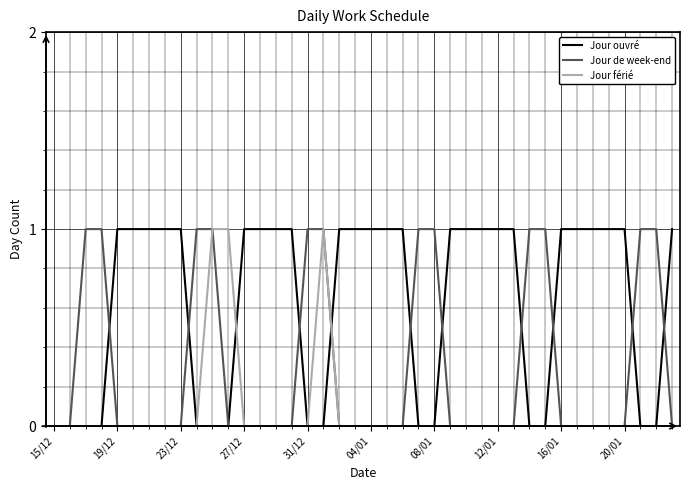

Rank the series by their average value, from highest to lowest.

Jour ouvré, Jour de week-end, Jour férié